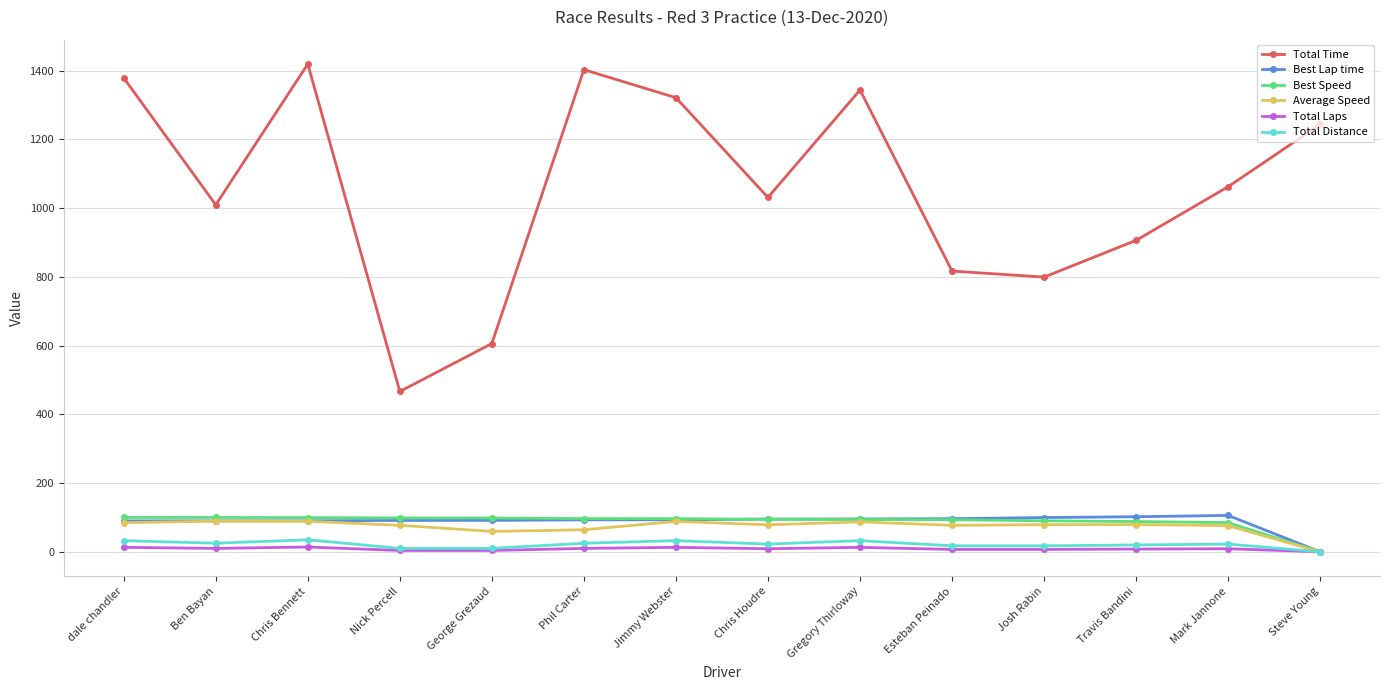

Is the value of Total Time at Mark Jannone greater than the value of Average Speed at Chris Bennett?

Yes